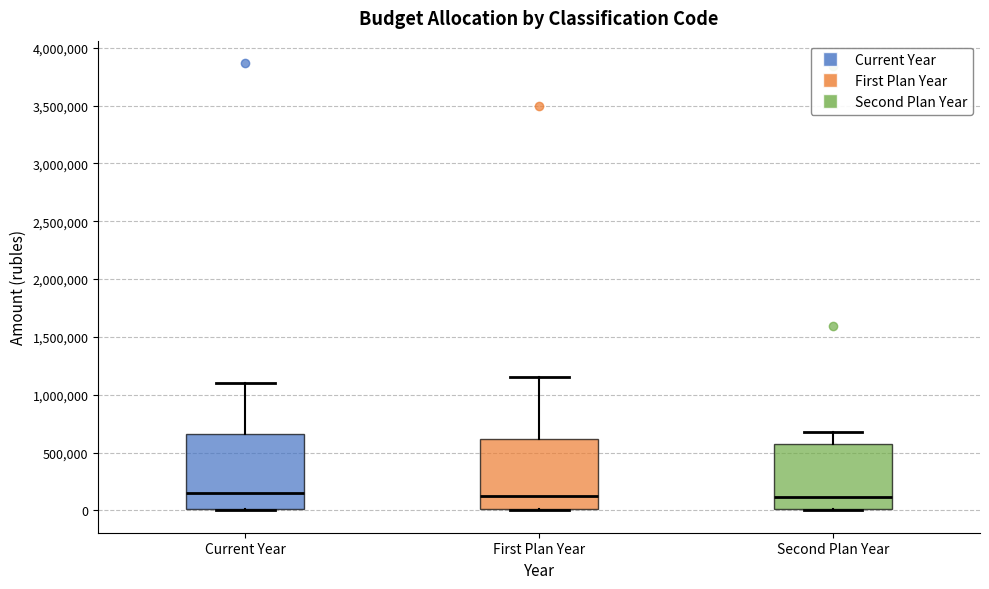

Where does the median line of the box for First Plan Year sit on the y-axis? The values are not printed on the chart, so give them approximately, as read against the axis.

100000